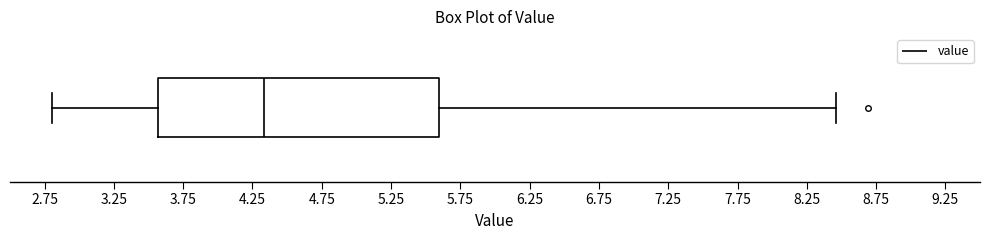

Transcribe this box plot: give where the median line is, the range the box spans, and where the two whiskers end, as read against the x-axis. The values are not printed on the chart, so give them approximately, as read against the axis.

median 4.35, box 3.55 to 5.60, whiskers 2.80 to 8.45